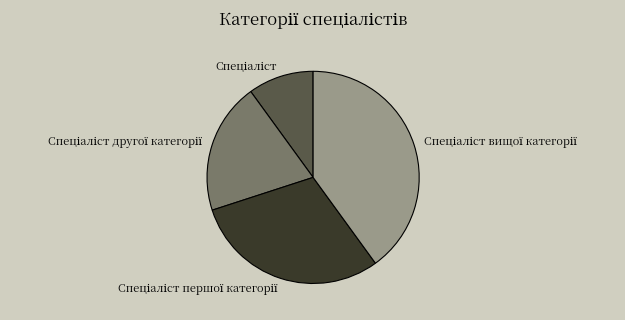

Is there any slice that represents more than half of the pie?

No